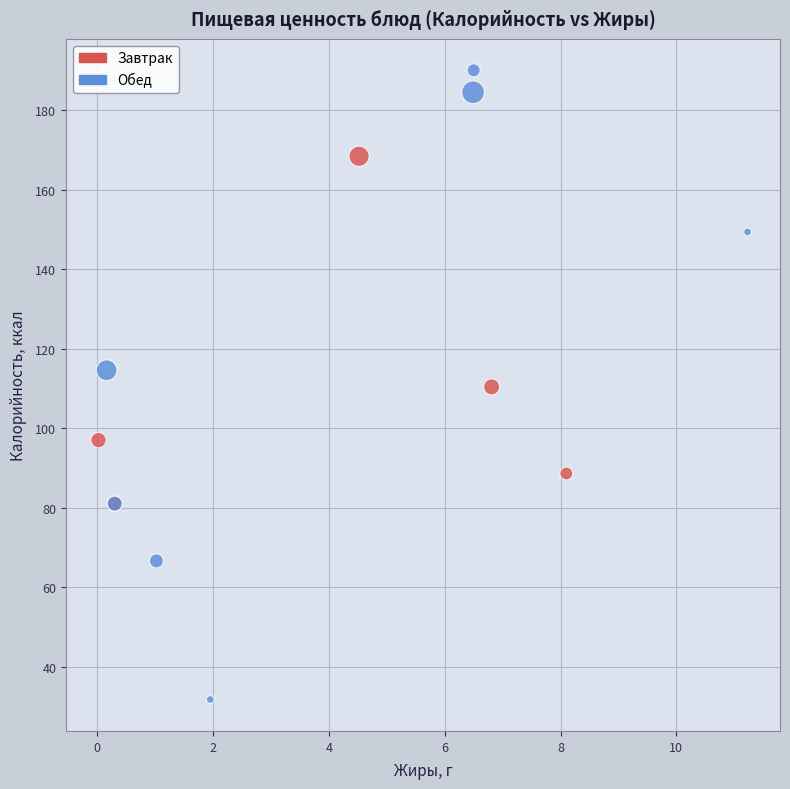

Which series has the largest Y range (max minus min)?

Обед